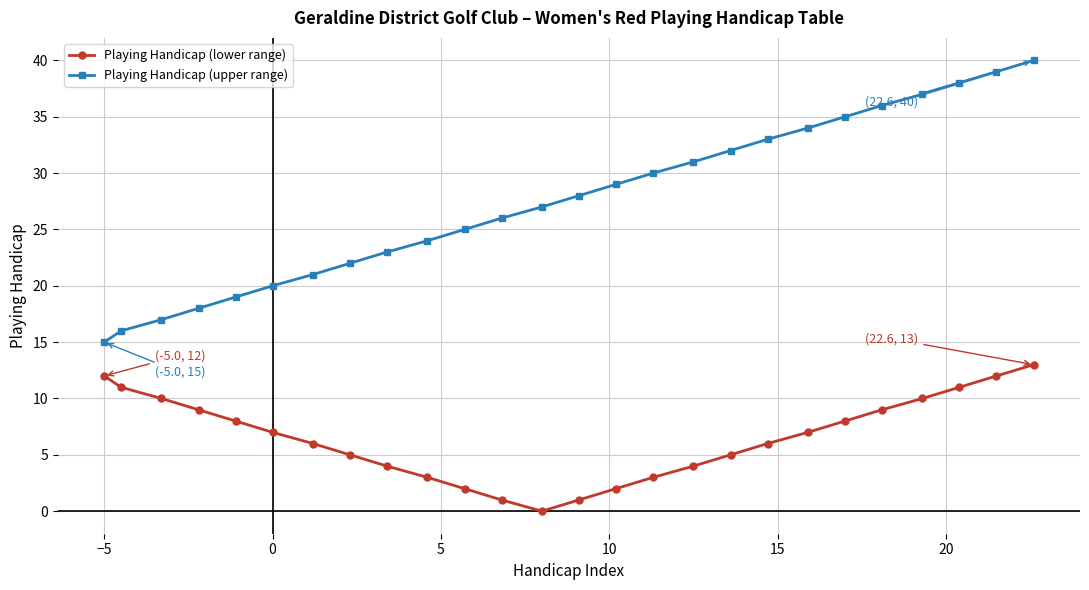

Which series has the largest total across all categories?

Playing Handicap (upper range)